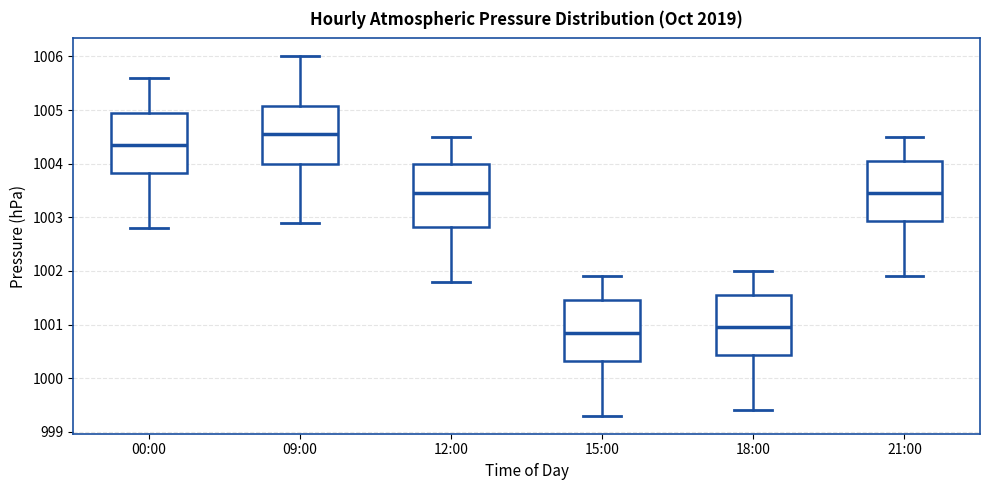

Reading left to right, read every box against the y-axis: the position of its median line, the range the box covers, and the ends of its whiskers. The values are not printed on the chart, so give them approximately, as read against the axis.

00:00: median 1004.4, box 1003.8 to 1005.0, whiskers 1002.8 to 1005.6
09:00: median 1004.6, box 1004.0 to 1005.1, whiskers 1002.9 to 1006.0
12:00: median 1003.5, box 1002.8 to 1004.0, whiskers 1001.8 to 1004.5
15:00: median 1000.9, box 1000.3 to 1001.5, whiskers 999.3 to 1001.9
18:00: median 1001.0, box 1000.4 to 1001.6, whiskers 999.4 to 1002.0
21:00: median 1003.5, box 1002.9 to 1004.1, whiskers 1001.9 to 1004.5